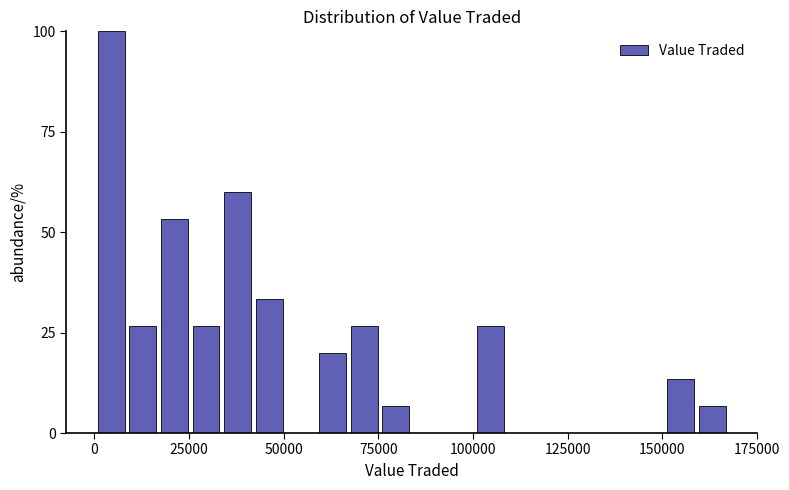

Around what value on the x-axis is the tallest bar? Give the approximate position of its centre, as read against the axis.

5000